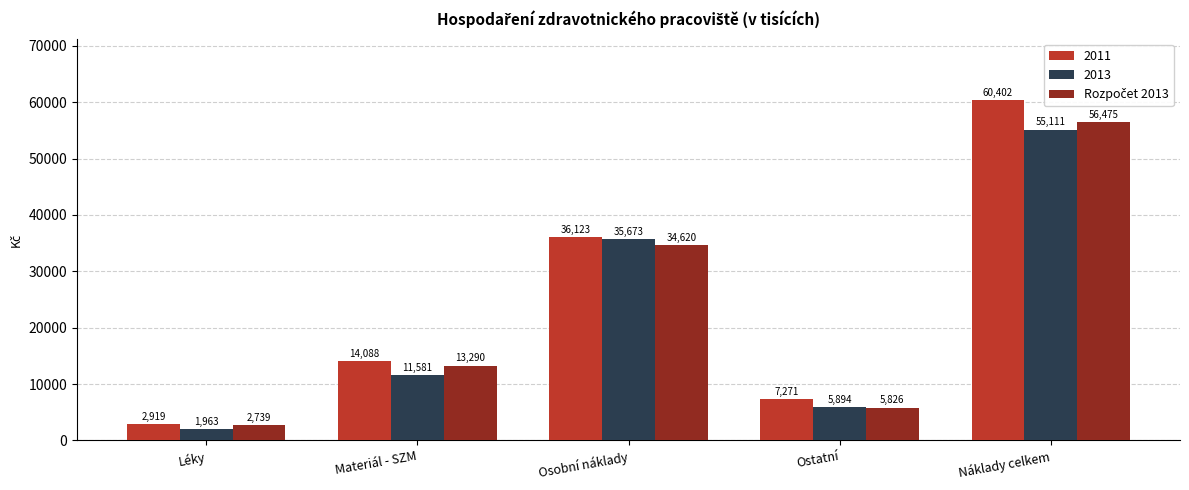

Which series has the largest range (max minus min)?

2011